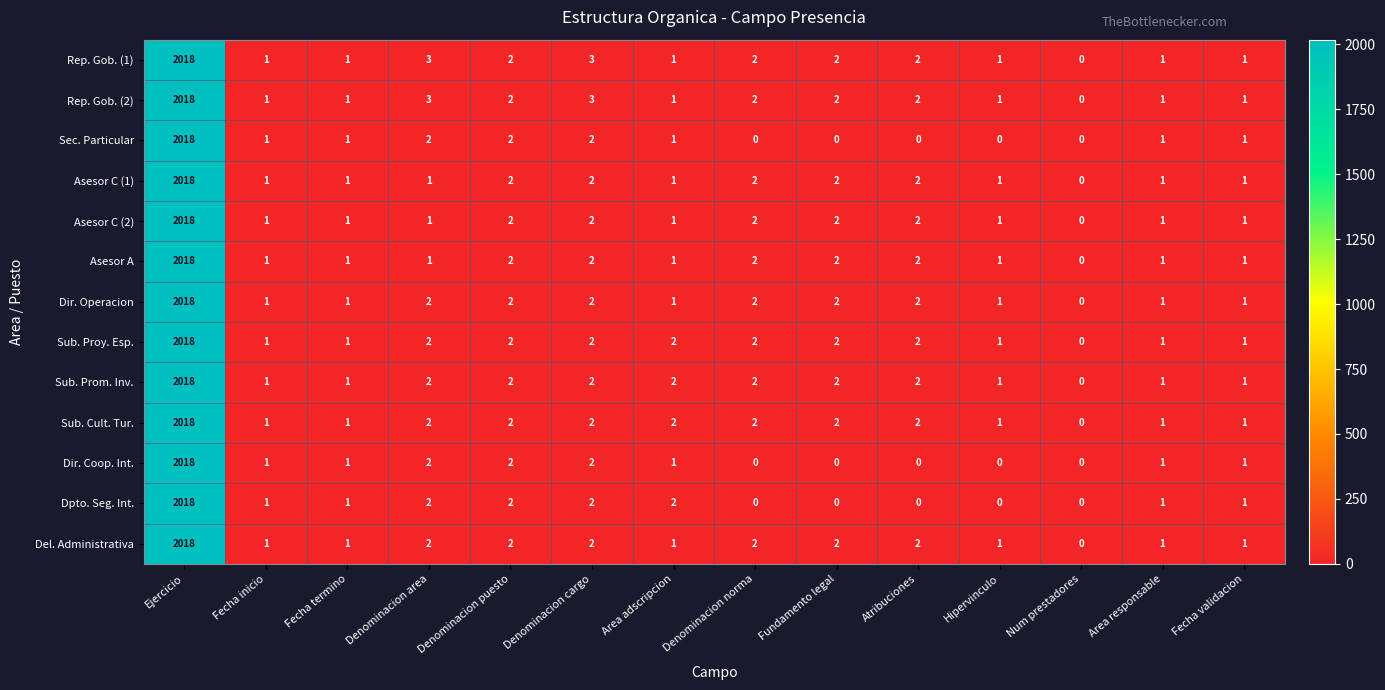

The Dpto. Seg. Int. series shows 0 at Hipervinculo. True or false?

True